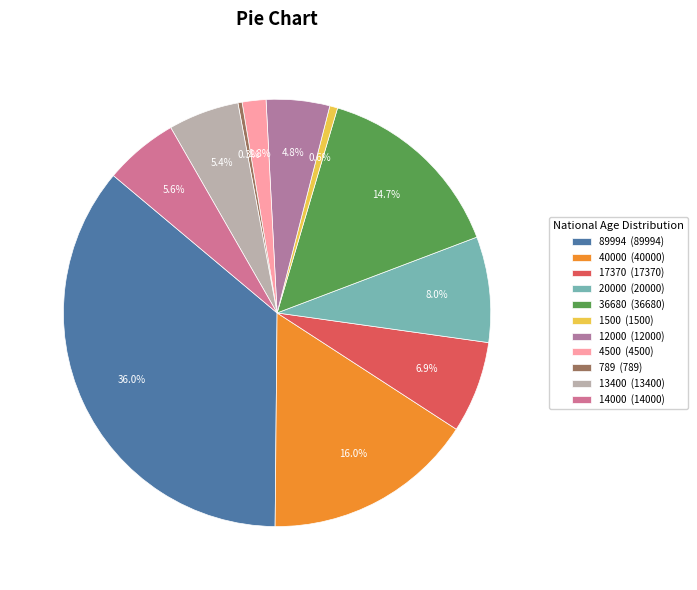

Count the number of slices in the pie.

11